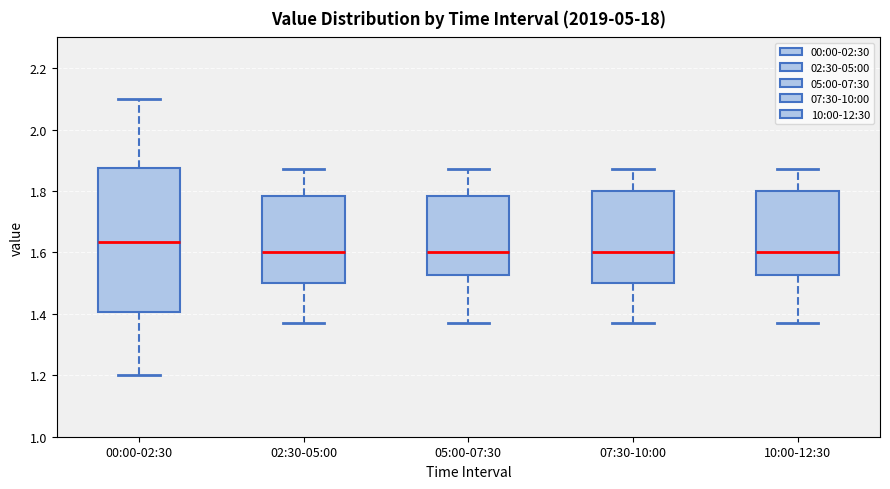

Which box is the tallest, from its lower edge to its upper edge?

00:00-02:30